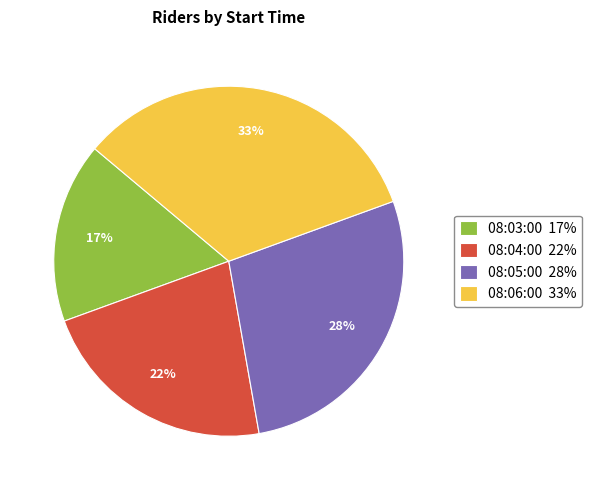

To the nearest percent, what percentage of the pie is 08:05:00?

28%